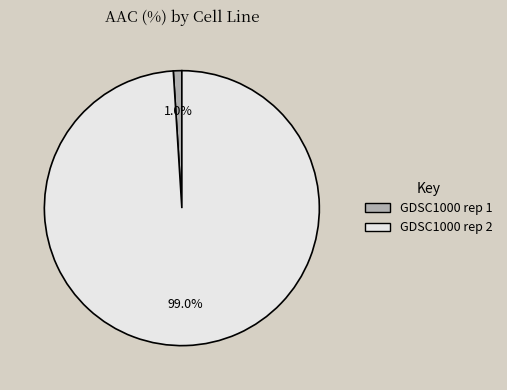

To the nearest percent, what is the difference between the GDSC1000 rep 1 and GDSC1000 rep 2 slice percentages?

98%